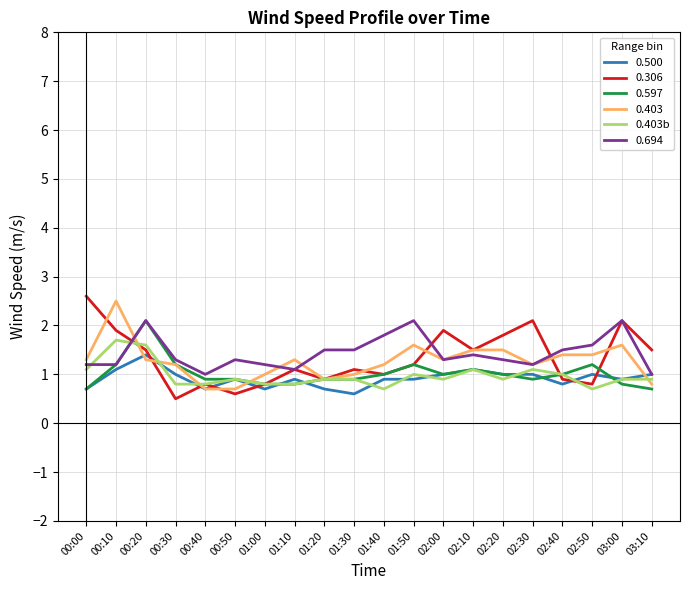

Is this an area chart (filled region under the line)?

No